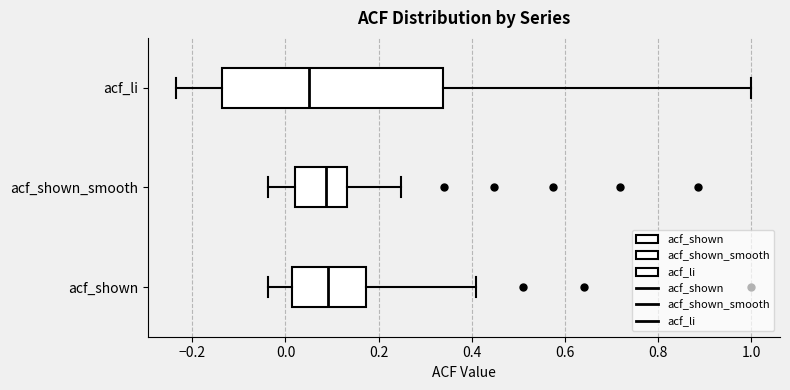

Comparing the boxes themselves (not the whiskers), which one is the widest?

acf_li